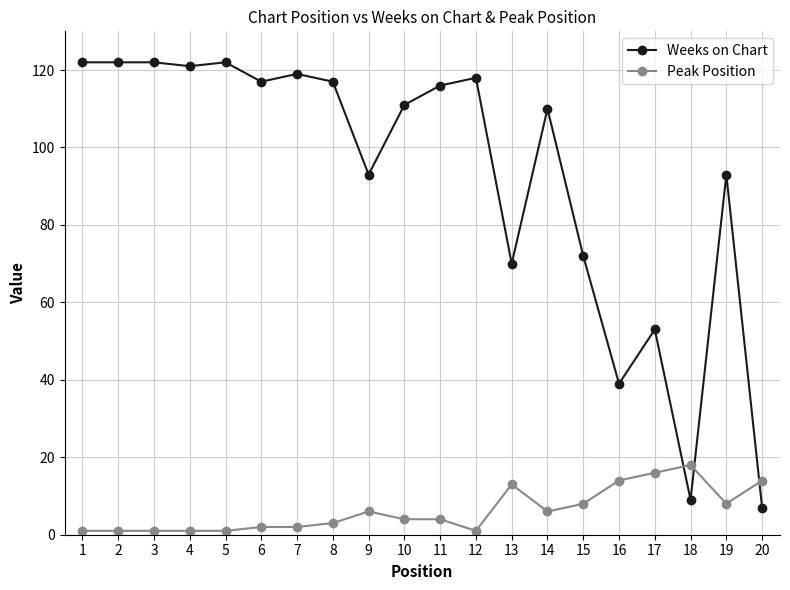

Does the chart display data point markers on the line(s)?

Yes